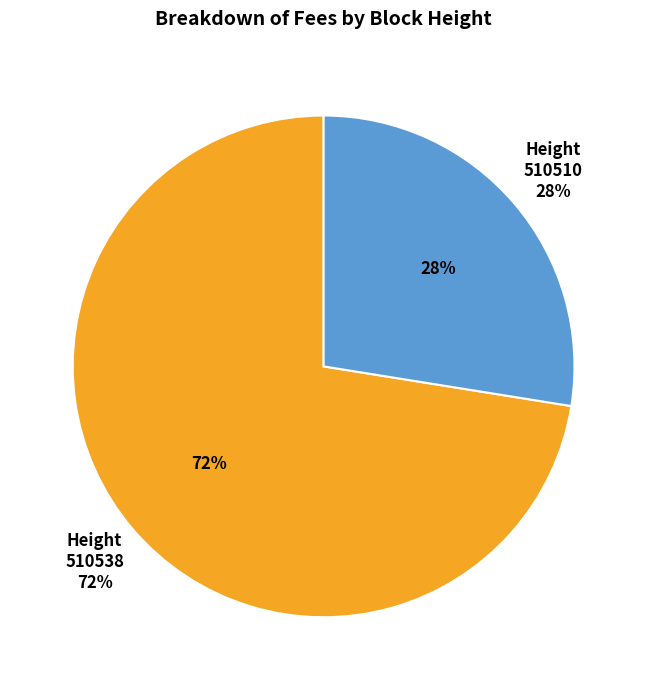

Is it true that 510538 is 58% of the pie?

False